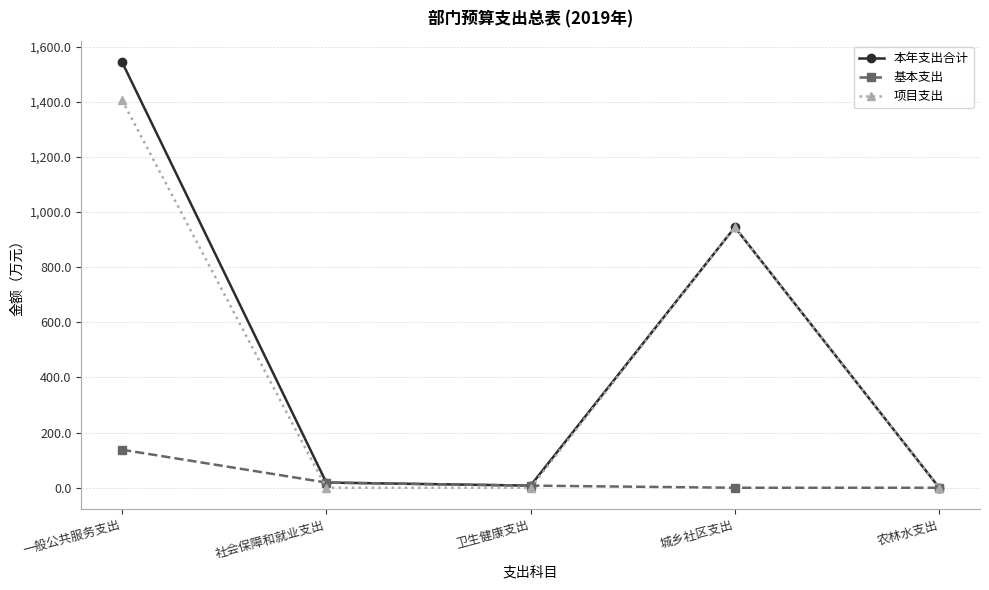

What is the difference between the second highest and minimum values in the 基本支出 series?

18.9